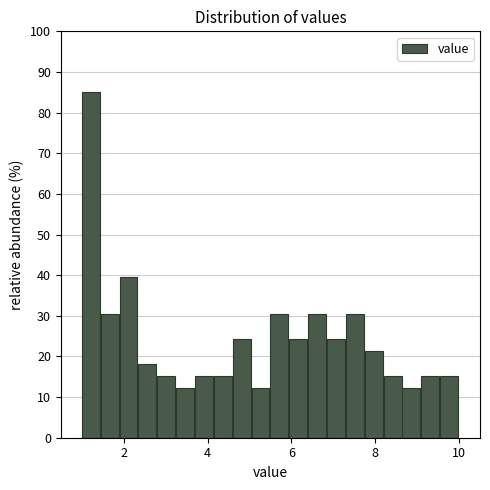

Read against the x-axis, roughly where is the centre of the tallest bar?

1.2